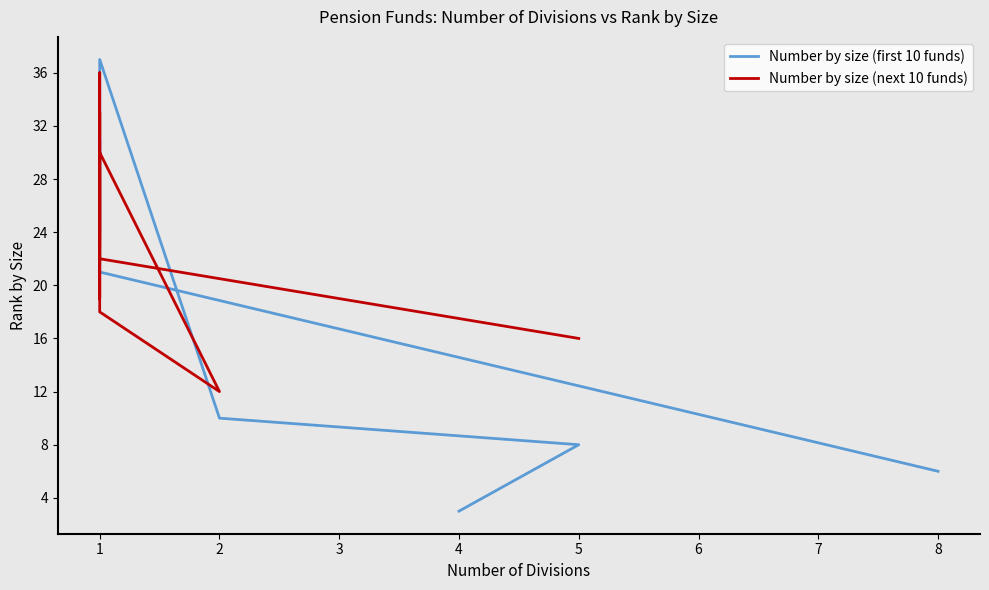

List the series in order of their peak value, highest first.

Number by size (first 10 funds), Number by size (next 10 funds)